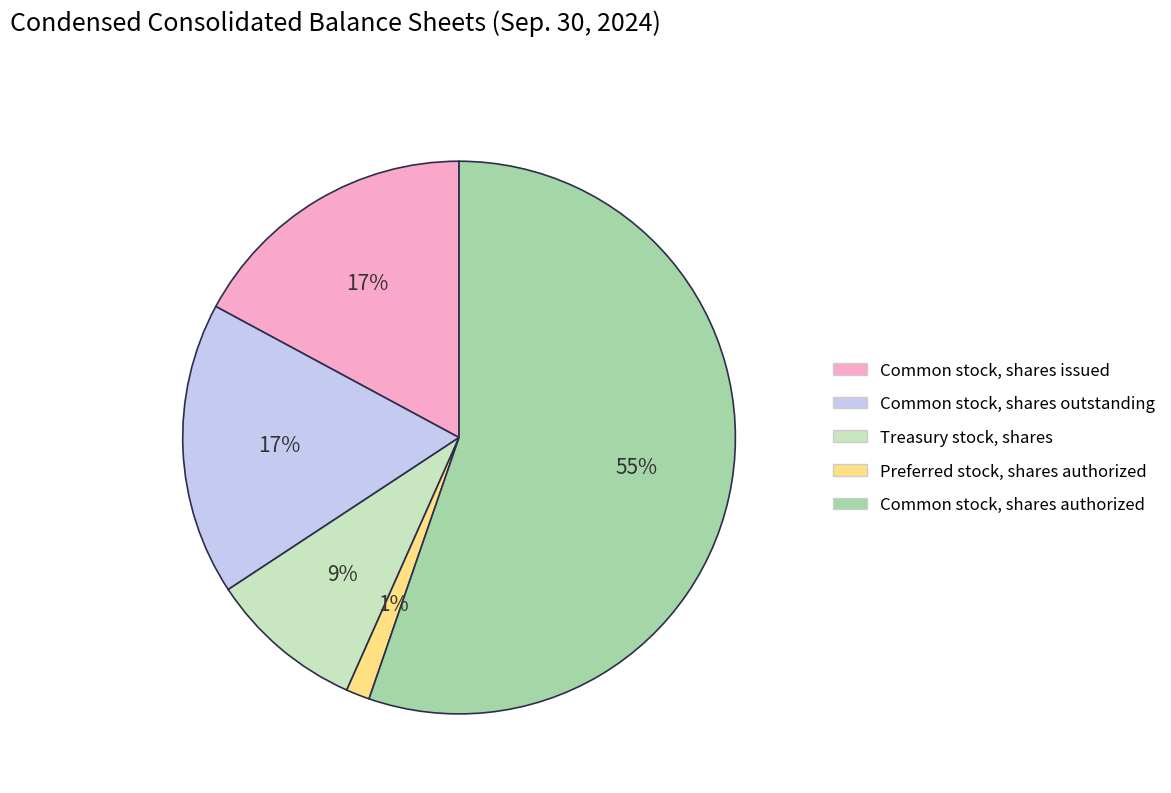

Count the number of slices in the pie.

5